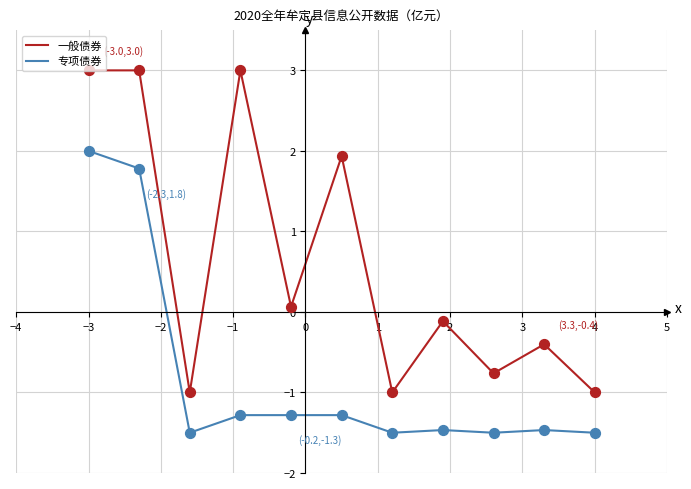

What are all the series names shown in the legend?

一般债券, 专项债券